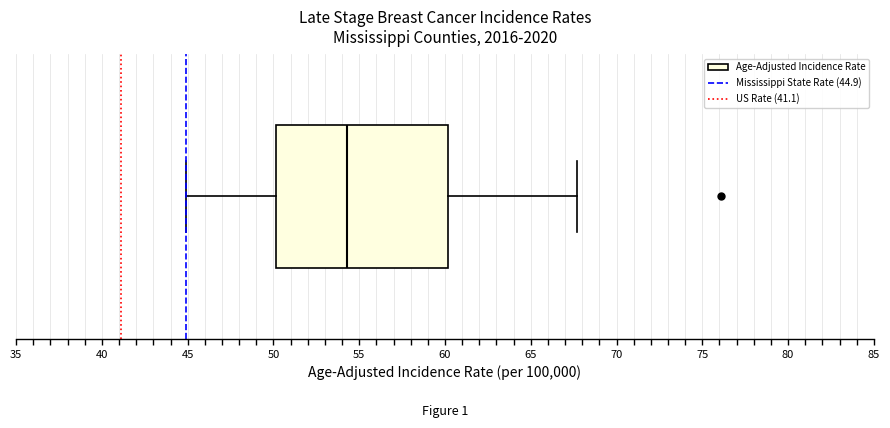

Read this box plot against the x-axis: the position of the median line, the range covered by the box, and the ends of both whiskers. The values are not printed on the chart, so give them approximately, as read against the axis.

median 54.5, box 50.0 to 60.0, whiskers 45.0 to 67.5